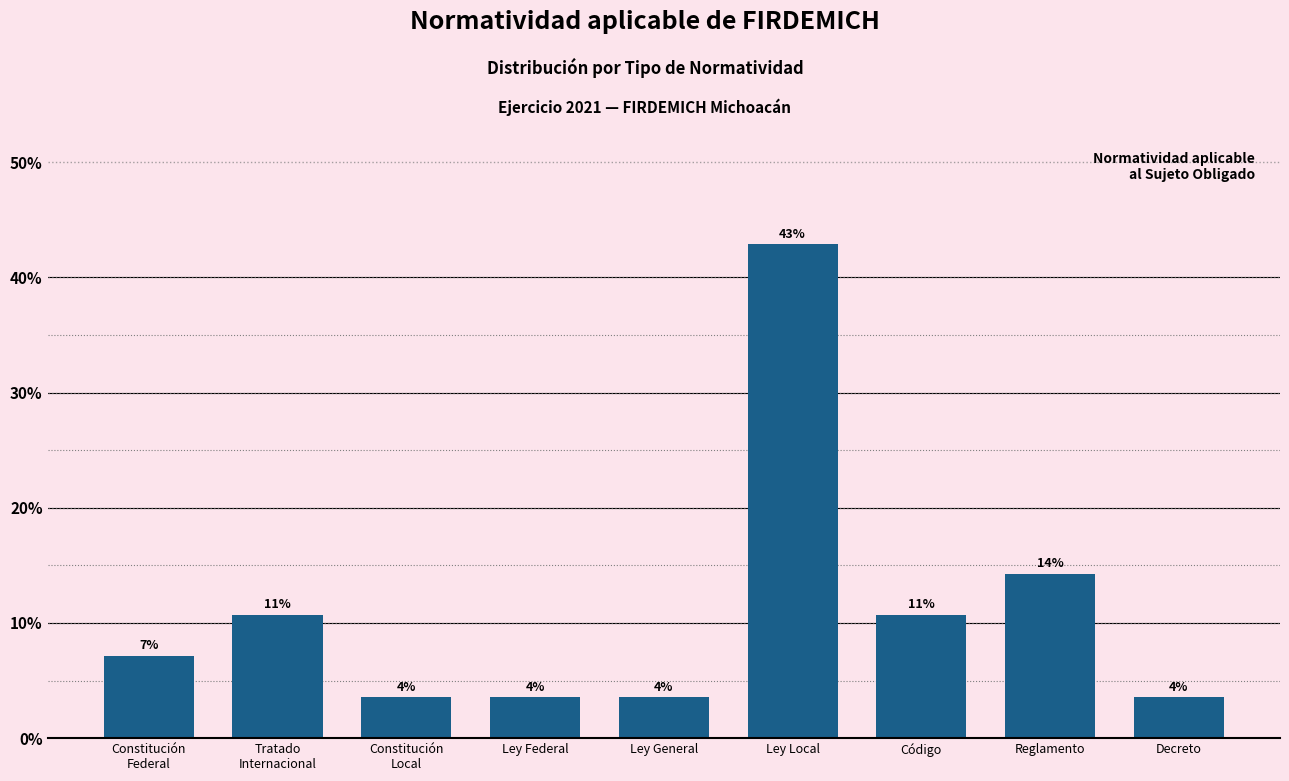

Does the chart contain any negative values?

No